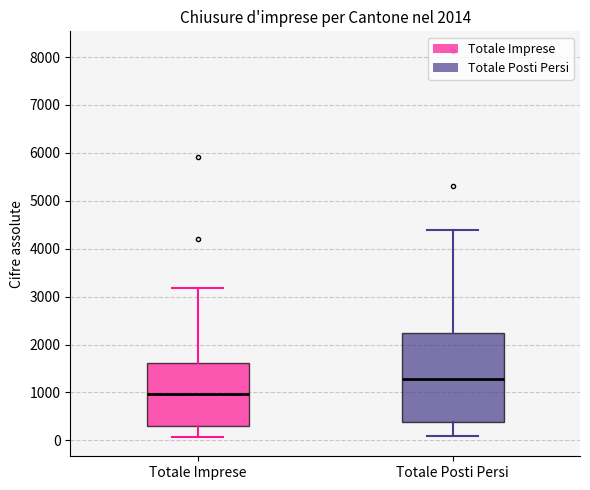

Reading left to right, read every box against the y-axis: the position of its median line, the range the box covers, and the ends of its whiskers. The values are not printed on the chart, so give them approximately, as read against the axis.

Totale Imprese: median 1000, box 300 to 1600, whiskers 100 to 3200
Totale Posti Persi: median 1300, box 400 to 2200, whiskers 100 to 4400